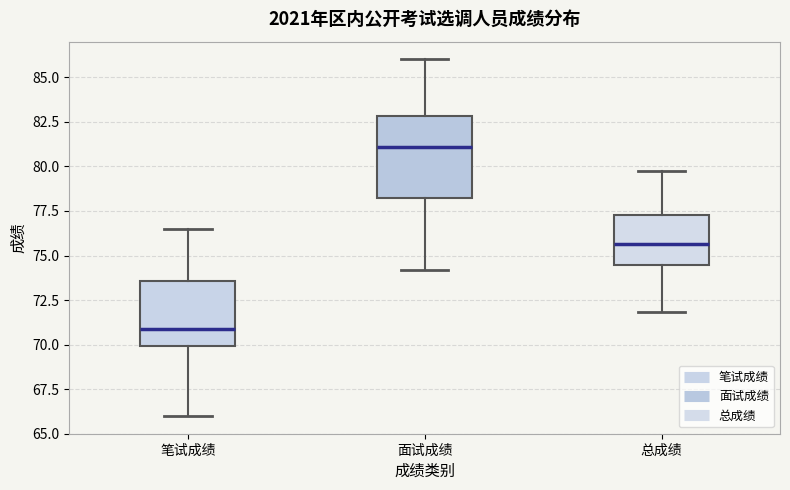

Where is the lower edge of the box for 笔试成绩 on the y-axis? The values are not printed on the chart, so give them approximately, as read against the axis.

70.0